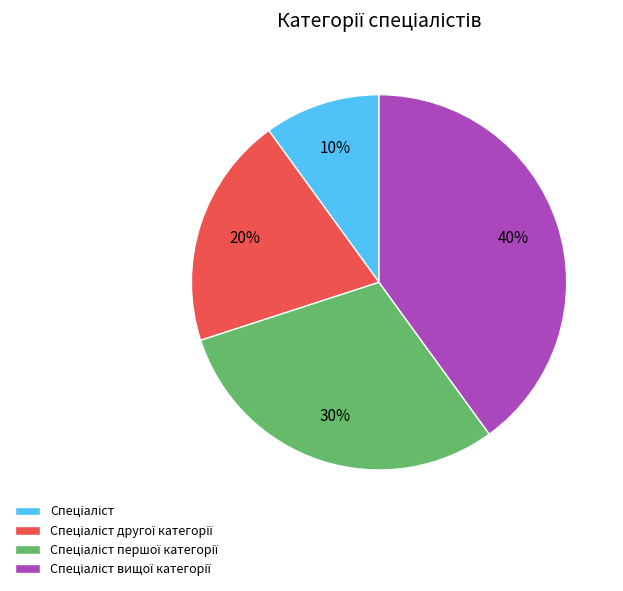

Does any single category account for the majority?

No